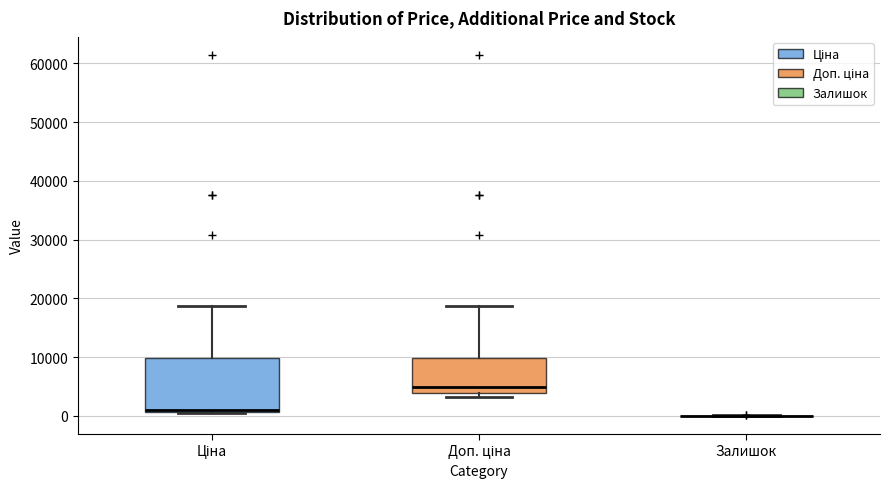

Which box is the tallest, from its lower edge to its upper edge?

Ціна